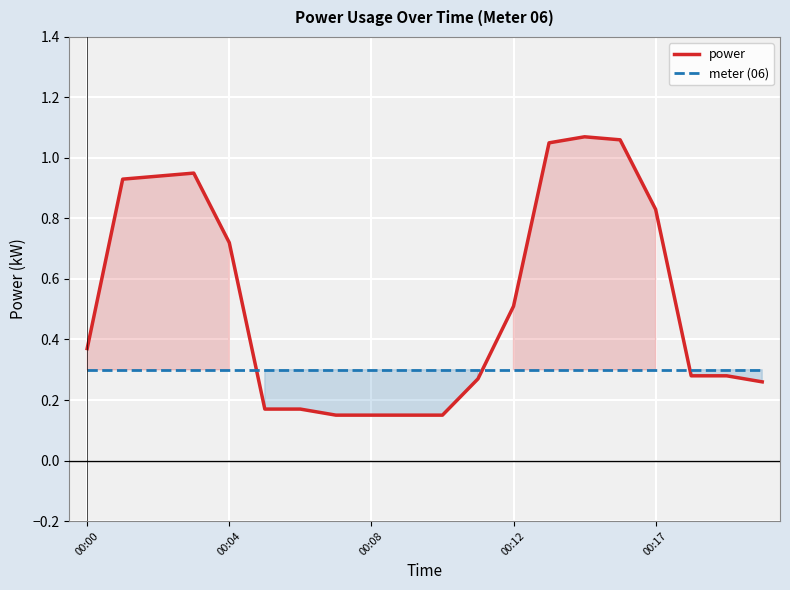

The power series shows 0.1 at 9. True or false?

True